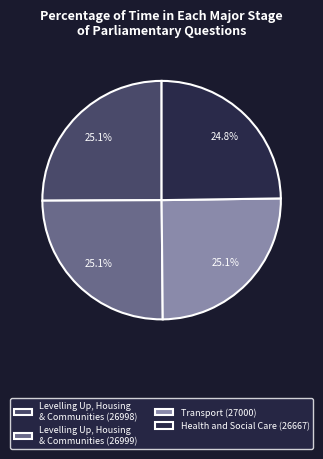

Does Levelling Up, Housing & Communities (26999) represent more than half of the total?

No